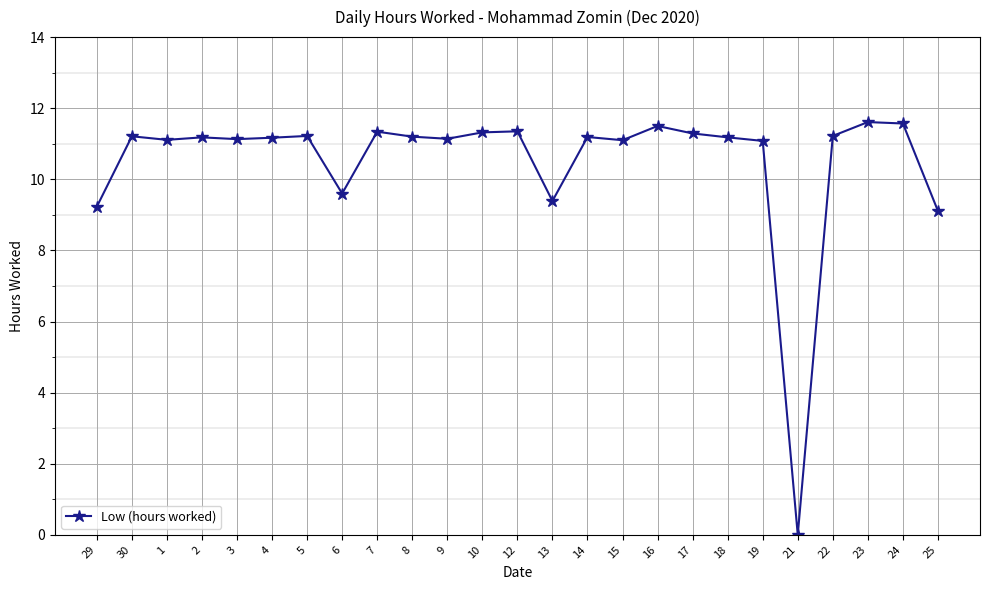

How many data points are above 11?

20